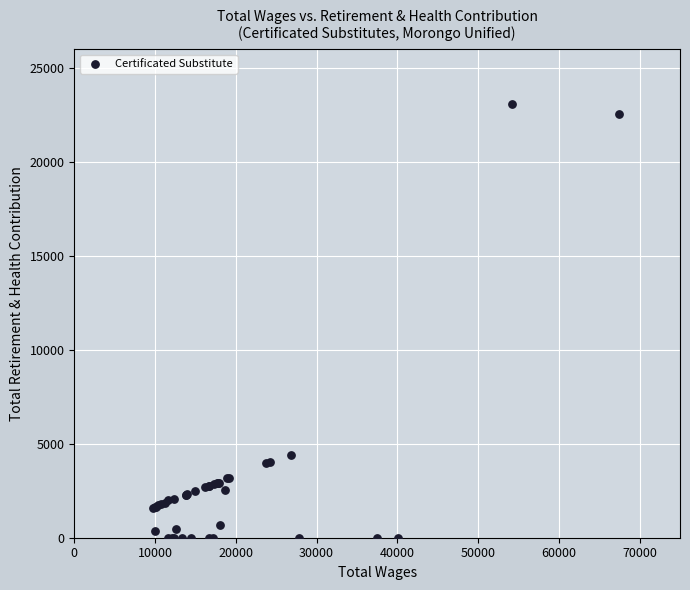

What Y value in the scatter plot is closest to 11536?

4397